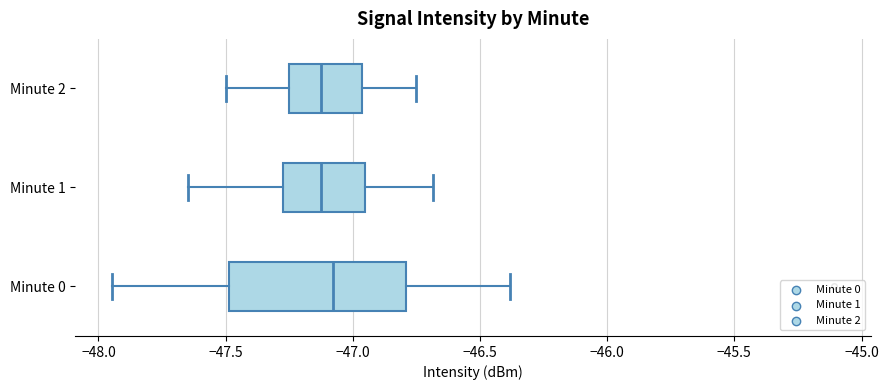

Reading bottom to top, read every box against the x-axis: the position of its median line, the range the box covers, and the ends of its whiskers. The values are not printed on the chart, so give them approximately, as read against the axis.

Minute 0: median -47.10, box -47.50 to -46.80, whiskers -47.95 to -46.40
Minute 1: median -47.10, box -47.30 to -46.95, whiskers -47.65 to -46.70
Minute 2: median -47.10, box -47.25 to -46.95, whiskers -47.50 to -46.75